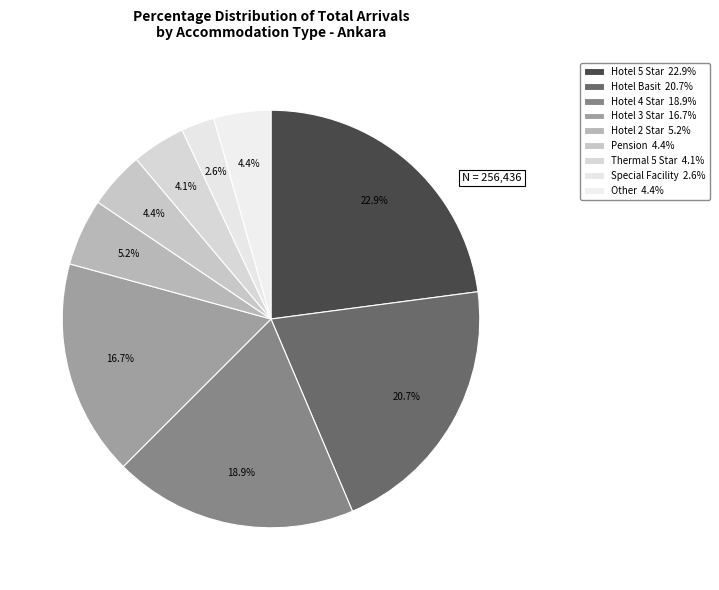

How many slices are in this pie chart?

9